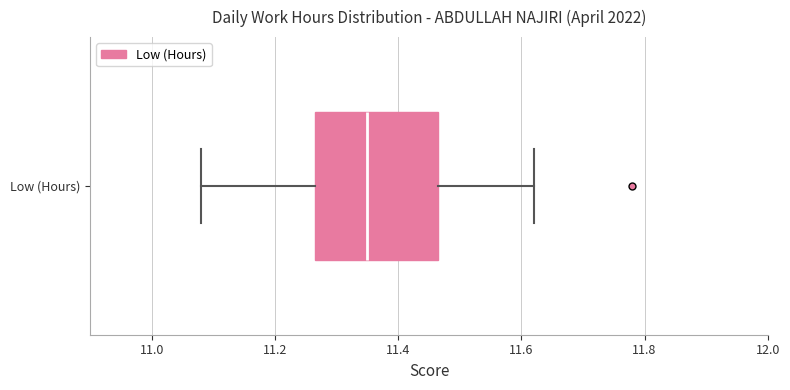

Where does the median line of the box for Low (Hours) sit on the x-axis? The values are not printed on the chart, so give them approximately, as read against the axis.

11.36